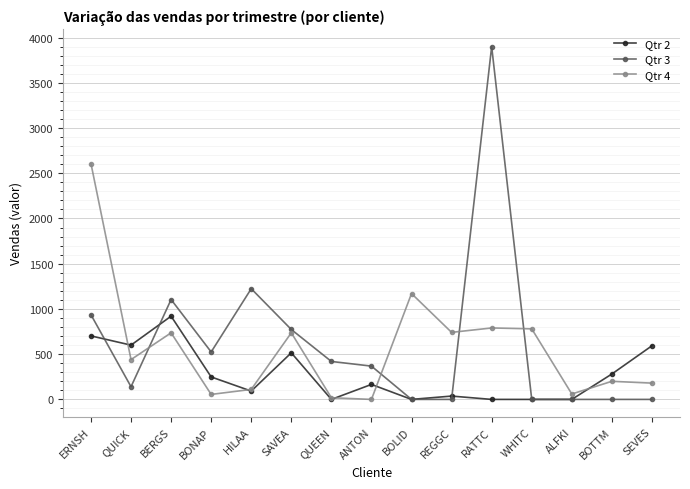

What is the sum of all Qtr 4 values?

8623.9